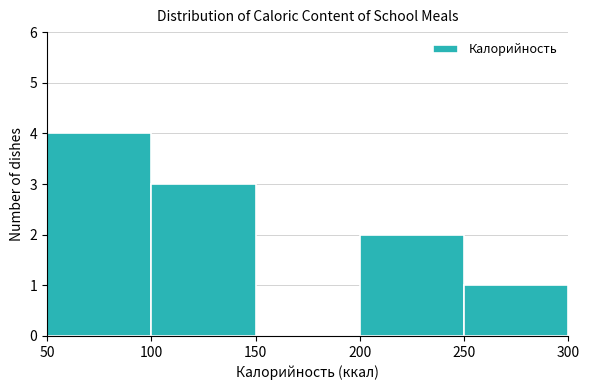

What is the height of the bar covering 100 to 150 on the x-axis? The values are not printed on the chart, so give them approximately, as read against the axis.

3